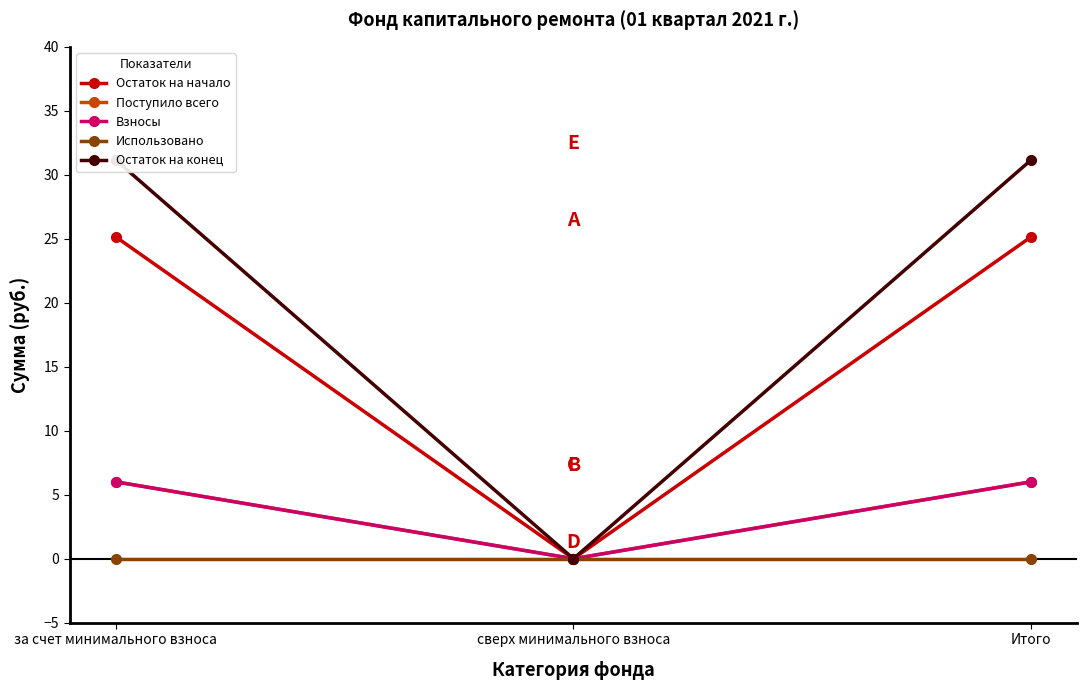

True or false: Взносы has a value of 0.0 at сверх минимального взноса.

True